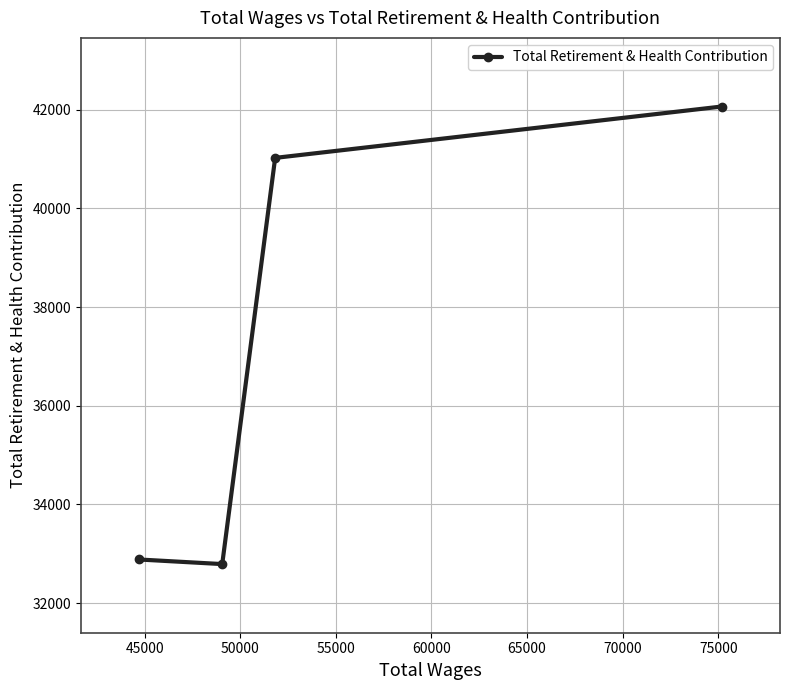

What is the sum of all values?

148762